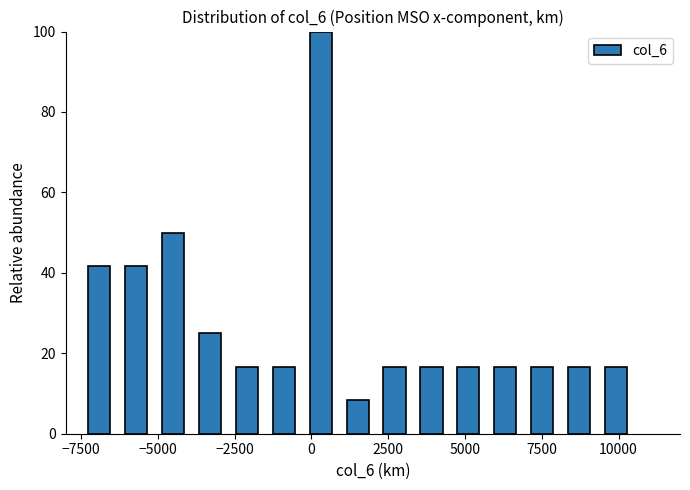

Around what value on the x-axis is the tallest bar? Give the approximate position of its centre, as read against the axis.

500